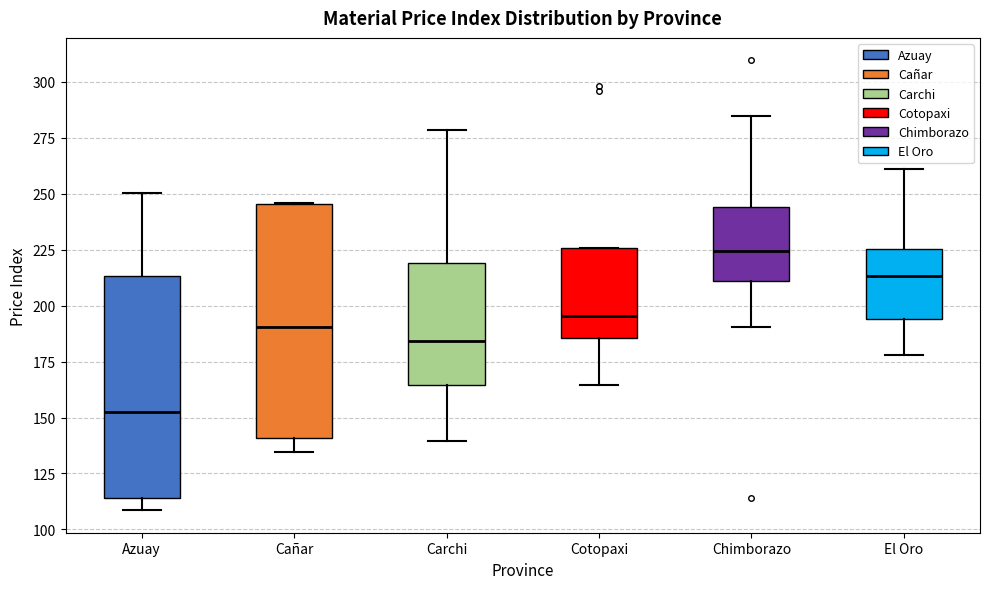

Where is the upper edge of the box for Carchi on the y-axis? The values are not printed on the chart, so give them approximately, as read against the axis.

220